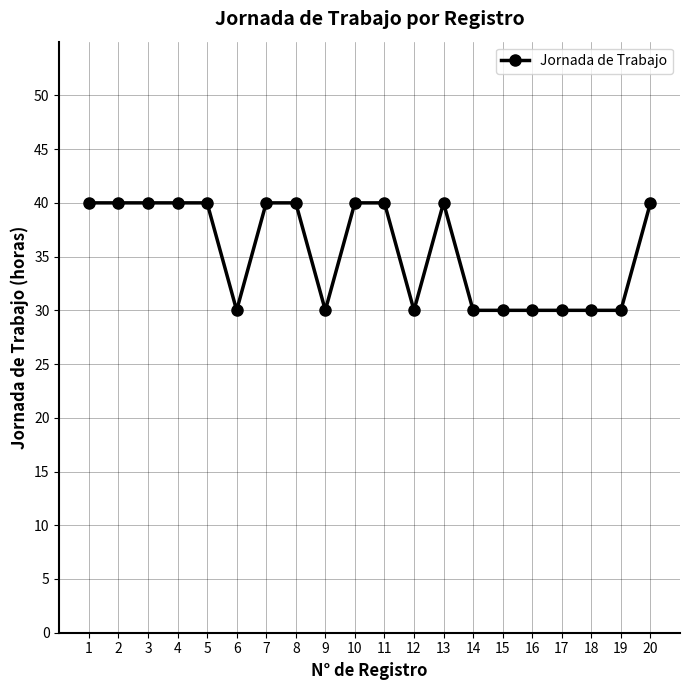

What is the sum of the values at 15 and 11?

70